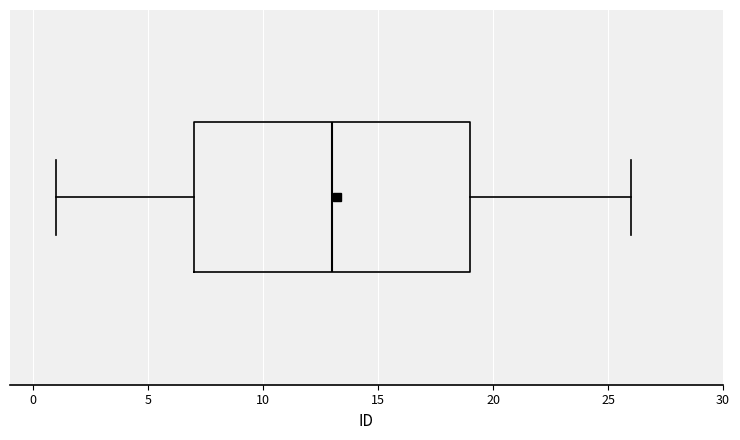

Transcribe this box plot: give where the median line is, the range the box spans, and where the two whiskers end, as read against the x-axis. The values are not printed on the chart, so give them approximately, as read against the axis.

median 13, box 7 to 19, whiskers 1 to 26